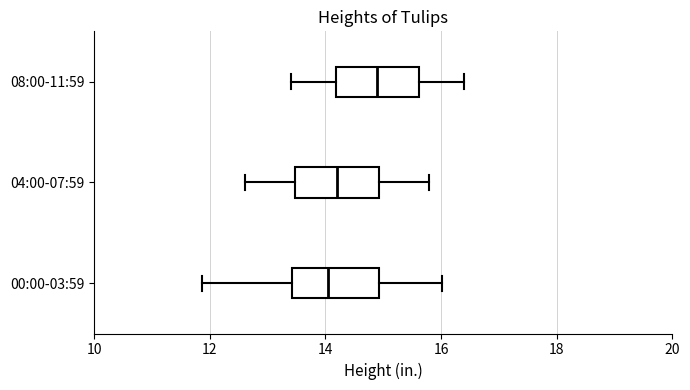

Reading bottom to top, read every box against the x-axis: the position of its median line, the range the box covers, and the ends of its whiskers. The values are not printed on the chart, so give them approximately, as read against the axis.

00:00-03:59: median 14.0, box 13.4 to 15.0, whiskers 11.8 to 16.0
04:00-07:59: median 14.2, box 13.4 to 15.0, whiskers 12.6 to 15.8
08:00-11:59: median 15.0, box 14.2 to 15.6, whiskers 13.4 to 16.4